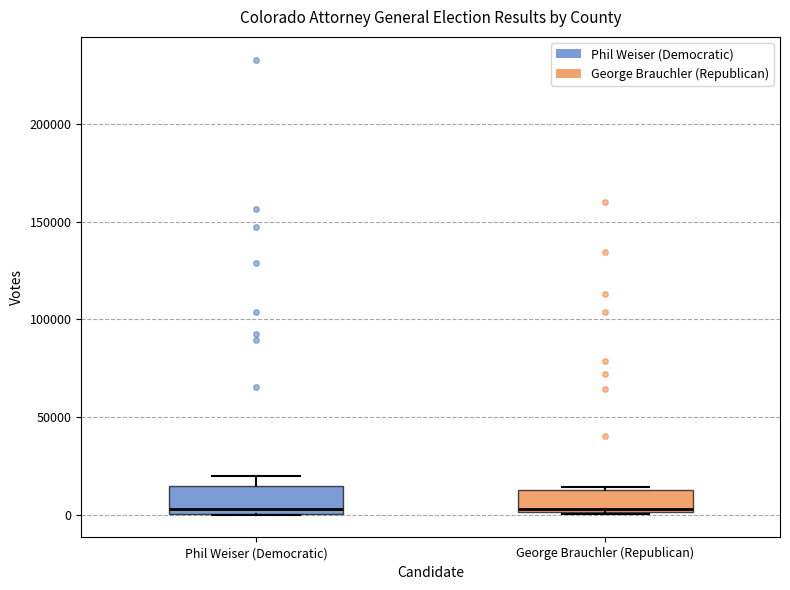

Reading left to right, transcribe this box plot: for each box, give where its median line is, the range the box spans, and where its two whiskers end, as read against the y-axis. The values are not printed on the chart, so give them approximately, as read against the axis.

Phil Weiser (Democratic): median 5000, box 0 to 15000, whiskers 0 to 20000
George Brauchler (Republican): median 5000, box 0 to 15000, whiskers 0 to 15000 (just above the box's upper edge)